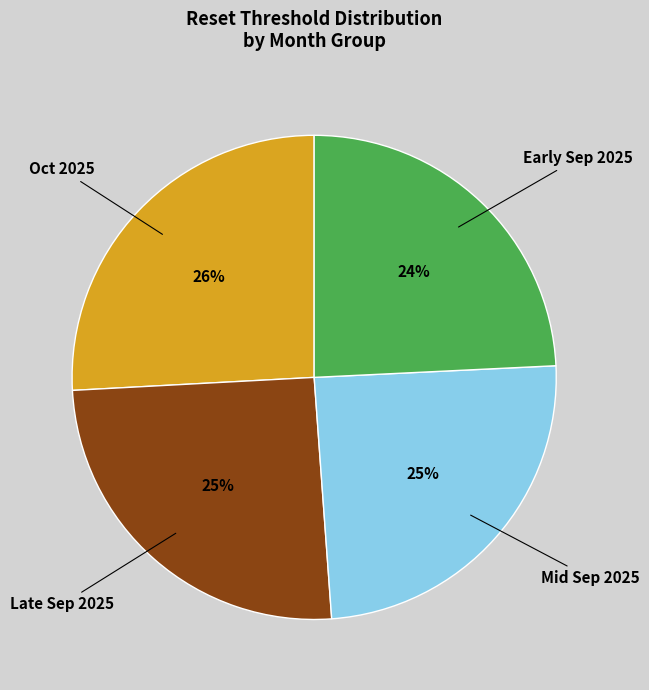

How many segments does this pie chart have?

4